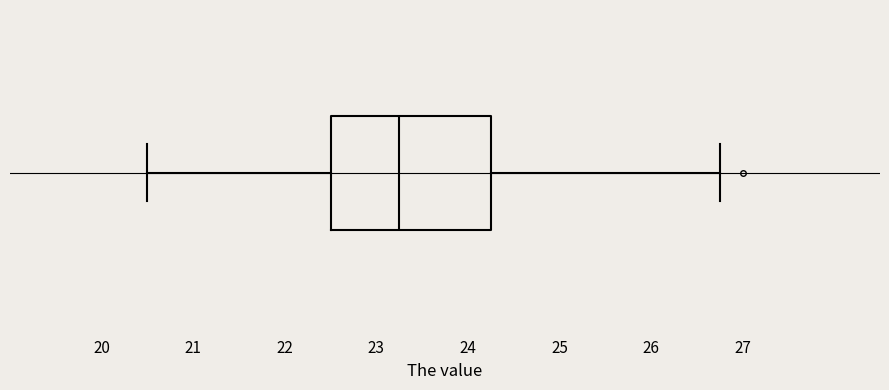

Read this box plot against the x-axis: the position of the median line, the range covered by the box, and the ends of both whiskers. The values are not printed on the chart, so give them approximately, as read against the axis.

median 23.3, box 22.5 to 24.3, whiskers 20.5 to 26.8